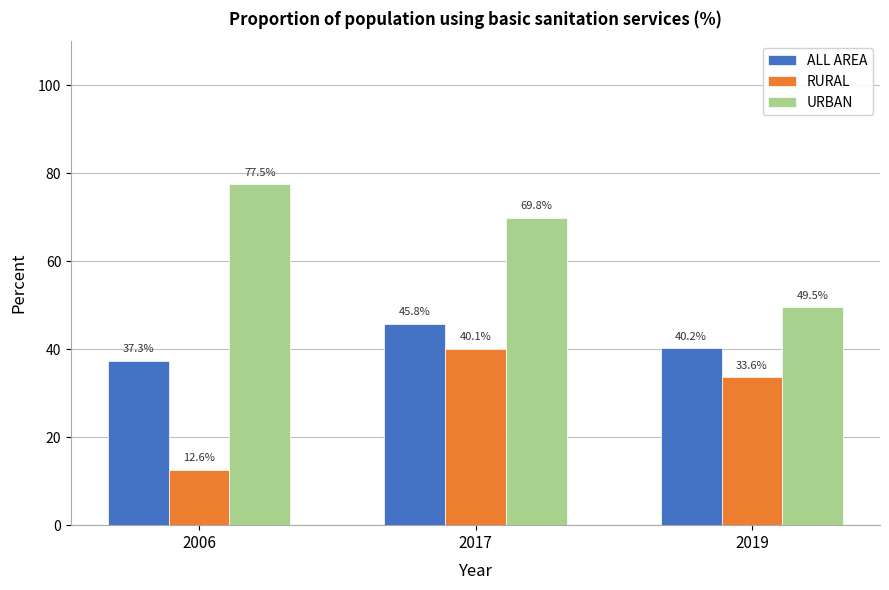

What is the greatest value displayed?

77.5